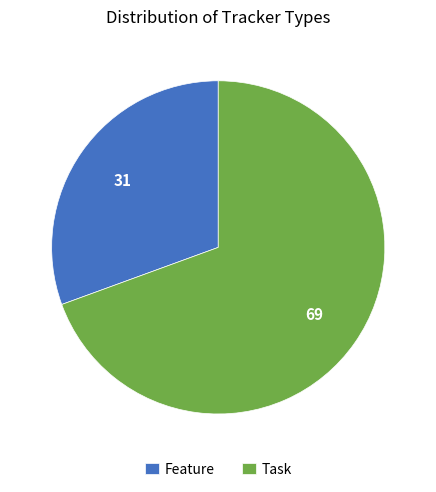

Rank the categories by value from highest to lowest.

Task, Feature